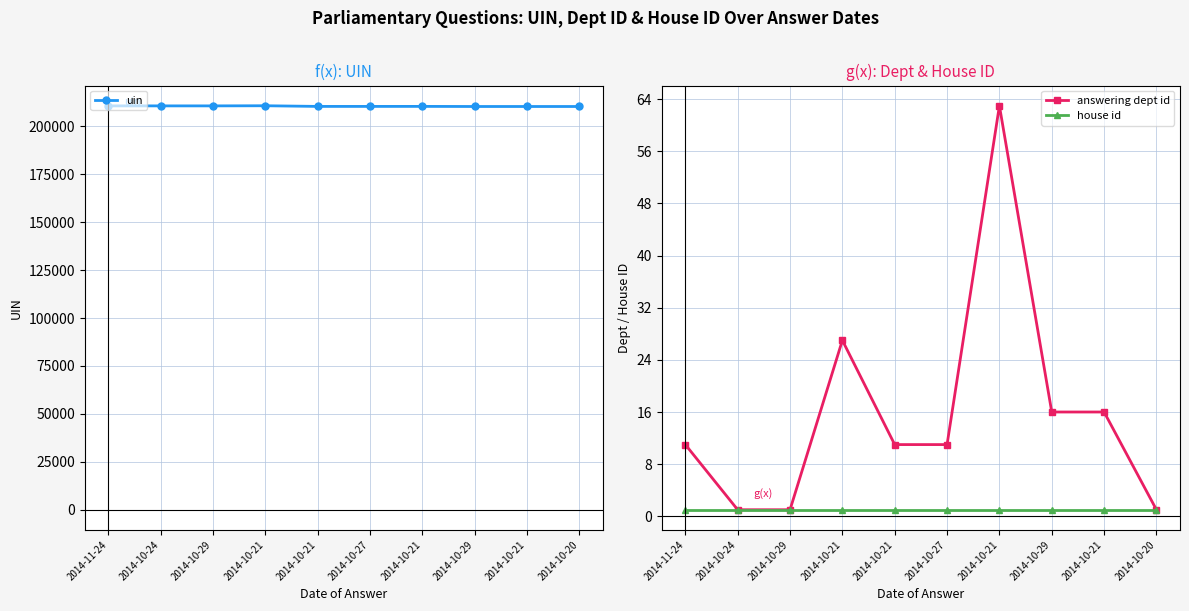

The value of house id at 2014-10-29 is 0. True or false?

False